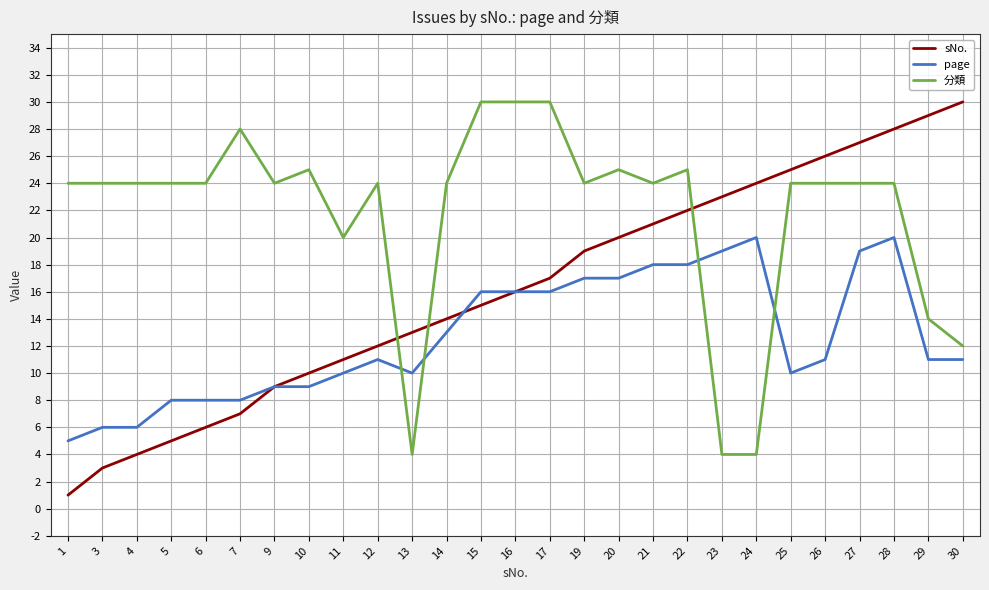

Is it true that sNo. equals 12 at 23?

False